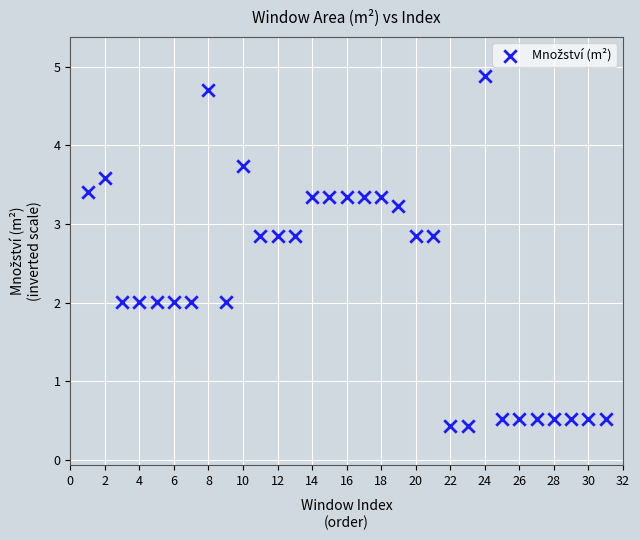

What is the range of Y values (max minus min)?

4.4